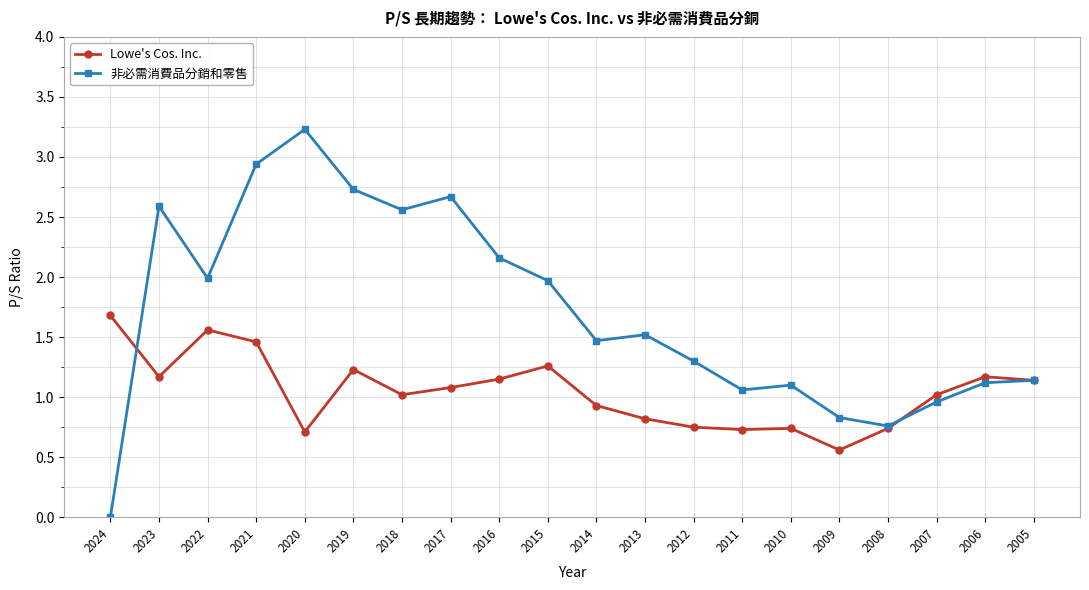

Is the value of 非必需消費品分銷和零售 at 2017 greater than the value of Lowe's Cos. Inc. at 2009?

Yes